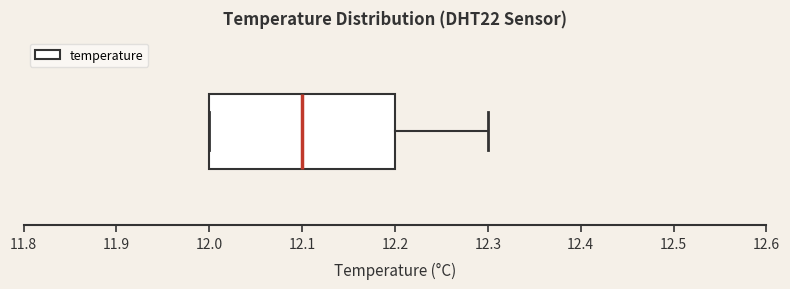

Transcribe this box plot: give where the median line is, the range the box spans, and where the two whiskers end, as read against the x-axis. The values are not printed on the chart, so give them approximately, as read against the axis.

median 12.1, box 12.0 to 12.2, whiskers 12.0 to 12.3